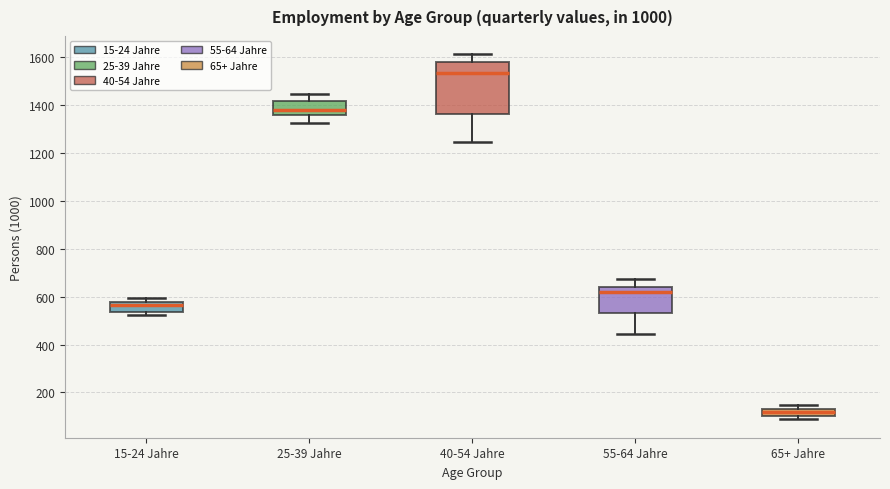

Which box is the tallest, from its lower edge to its upper edge?

40-54 Jahre